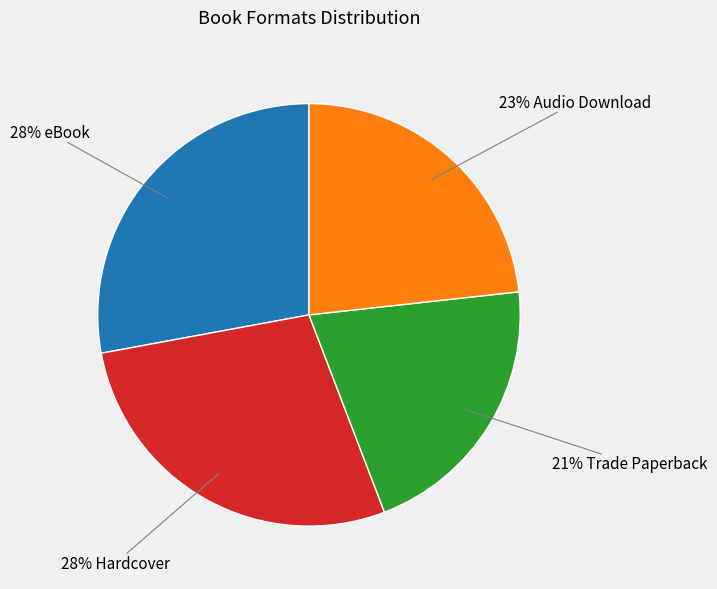

Is there a majority slice in this chart?

No